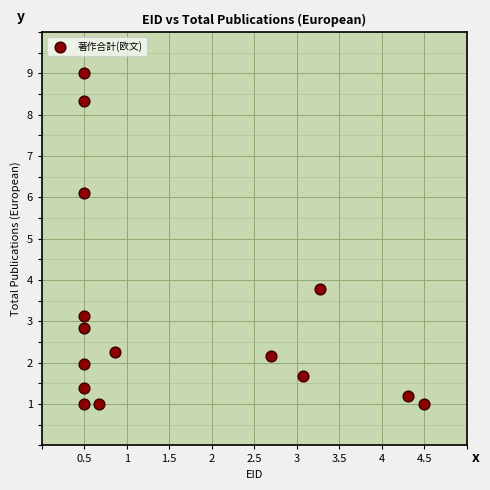

What is the range of Y values (max minus min)?

8.0